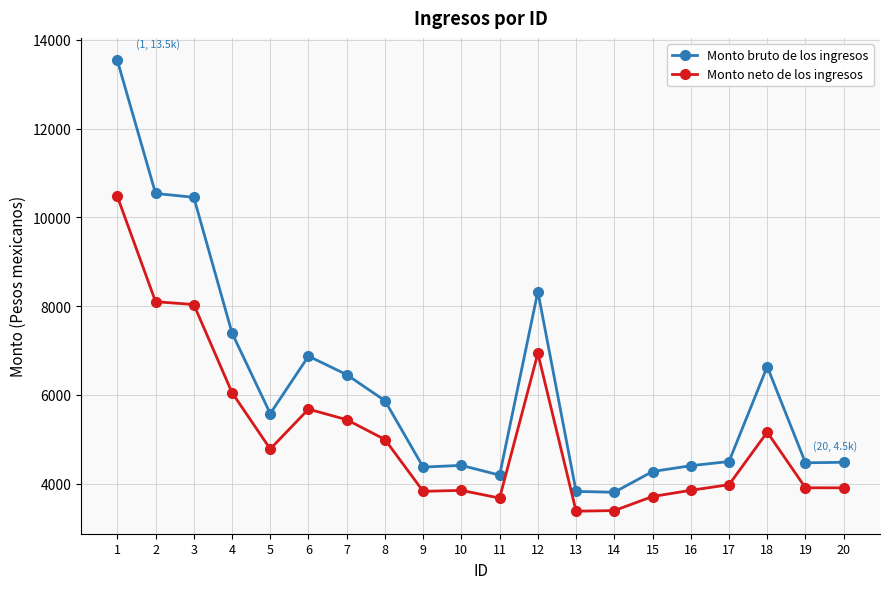

What is the spread (max minus min) of values at 10?

563.9